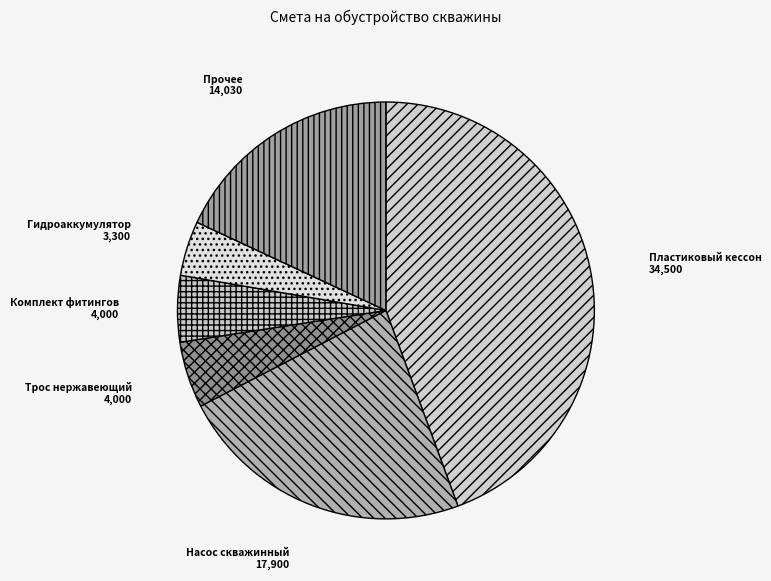

Which has a higher value, Насос скважинный or Трос нержавеющий?

Насос скважинный